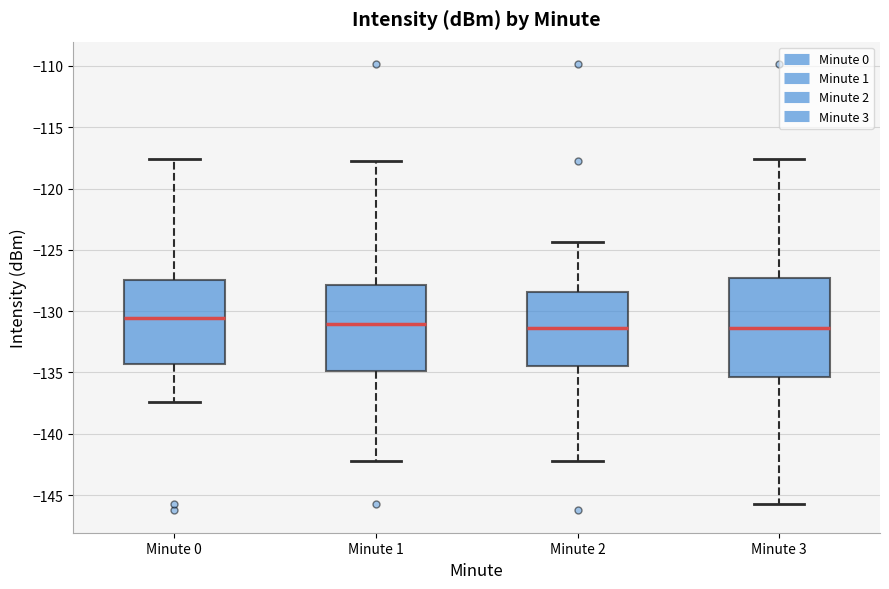

Which box's median line is the highest?

Minute 0